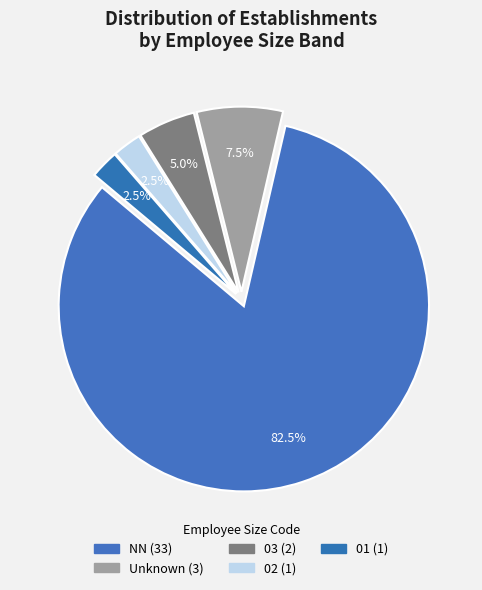

Count the number of slices in the pie.

5